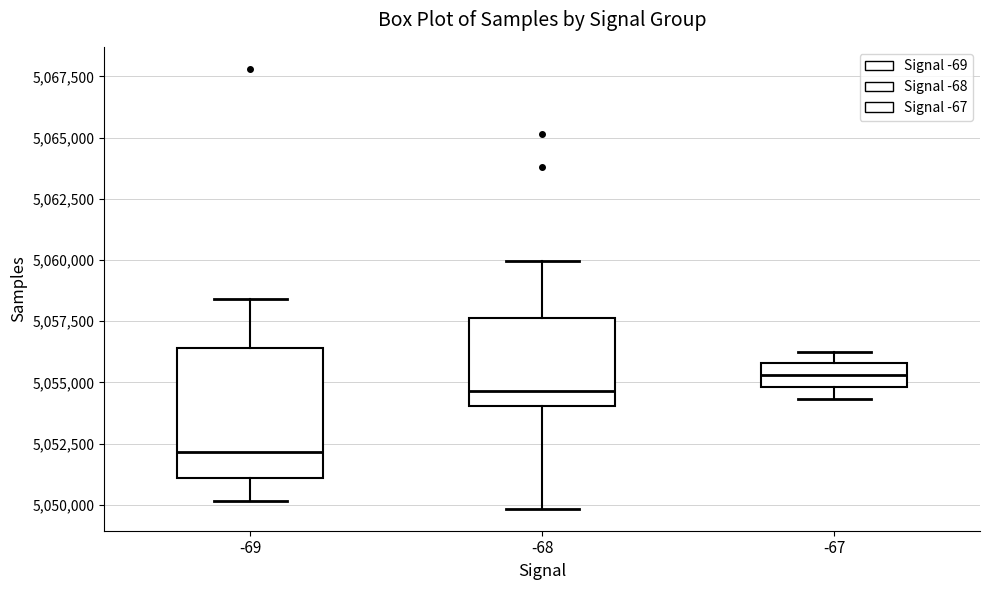

Which box's median line is the lowest?

-69